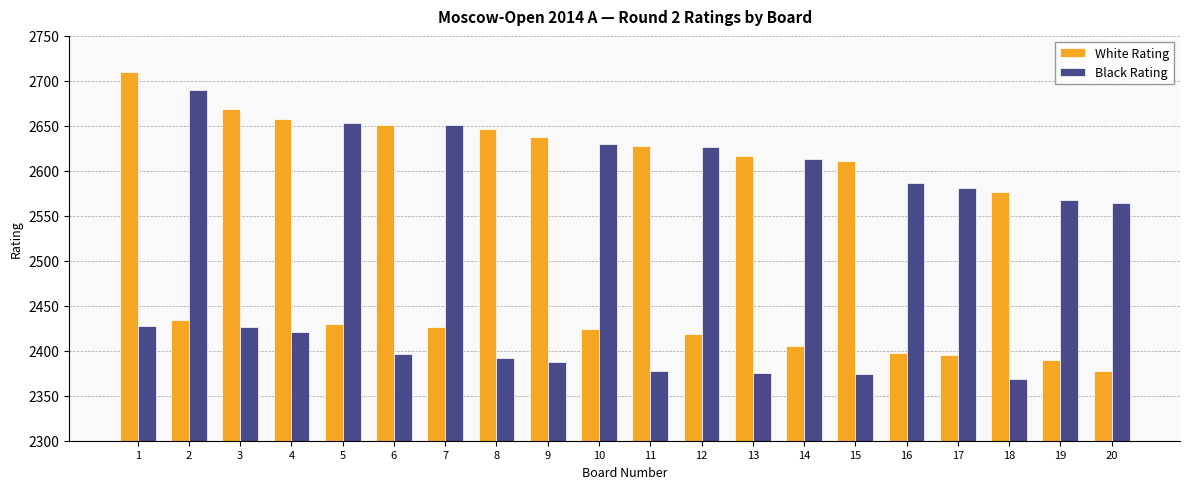

Which series has the widest spread of values?

White Rating